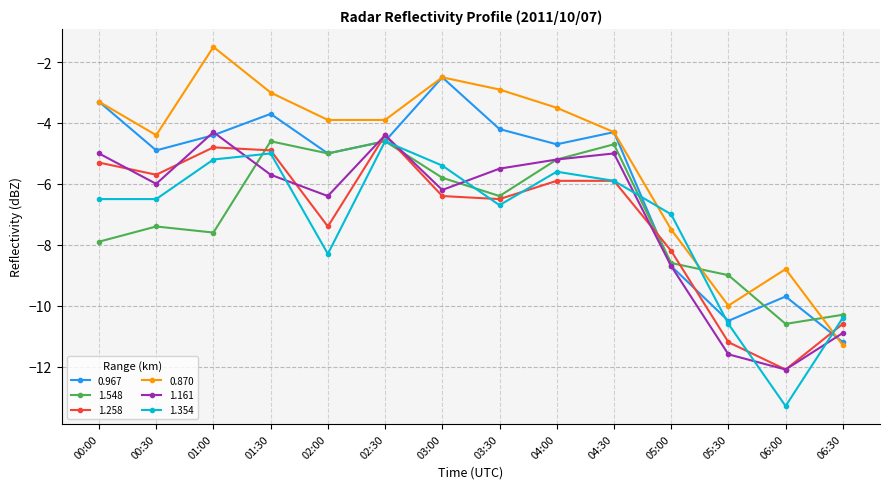

True or false: 1.161 has a value of -9.7 at 01:30.

False